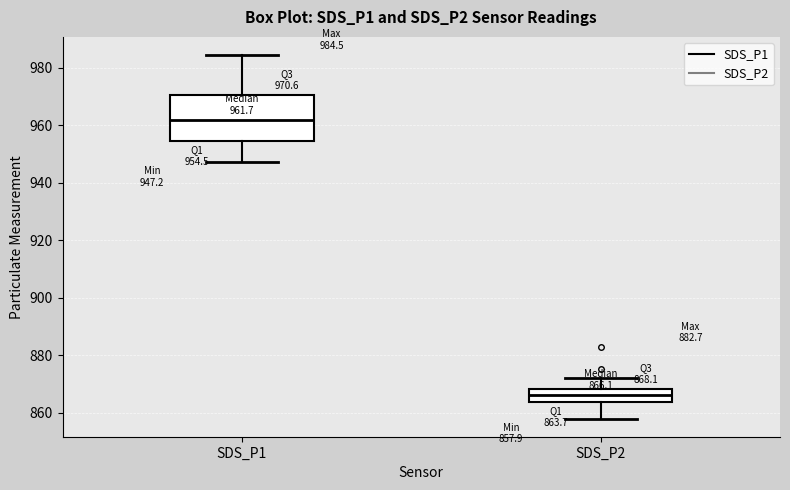

Which box is the tallest, from its lower edge to its upper edge?

SDS_P1